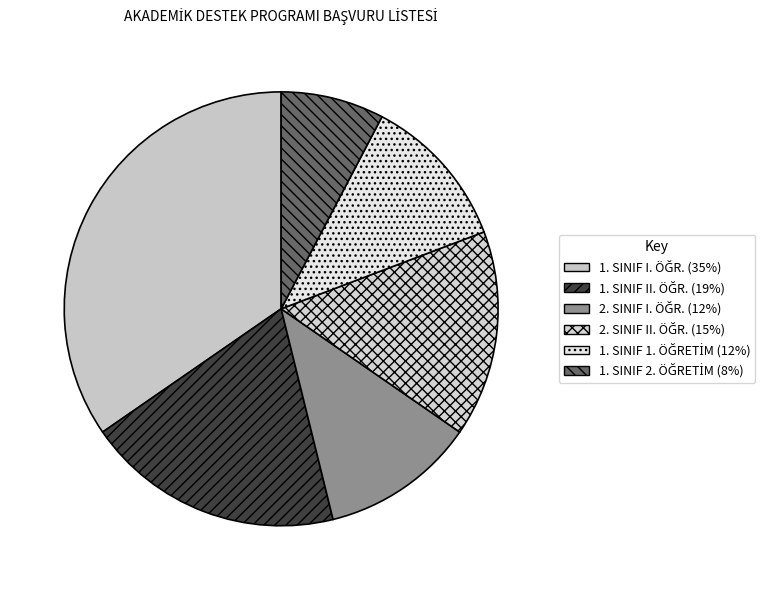

What is the smallest slice in the pie chart?

1. SINIF 2. ÖĞRETİM